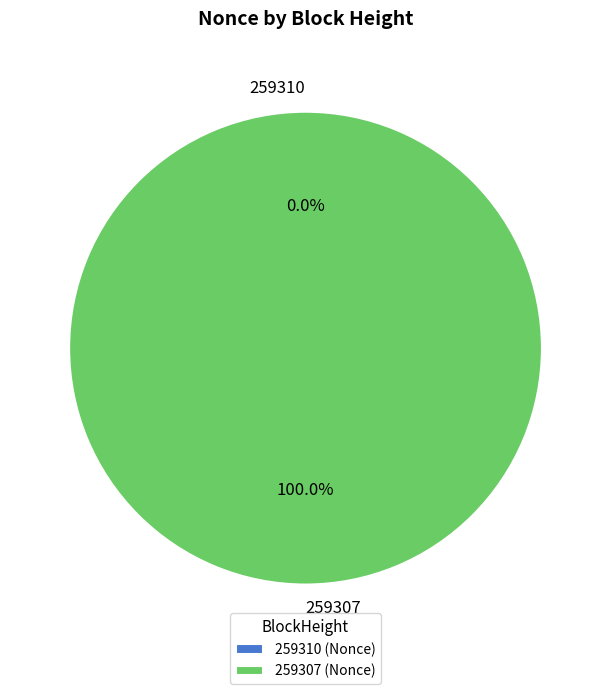

True or false: 259310 accounts for 1% of the total.

False